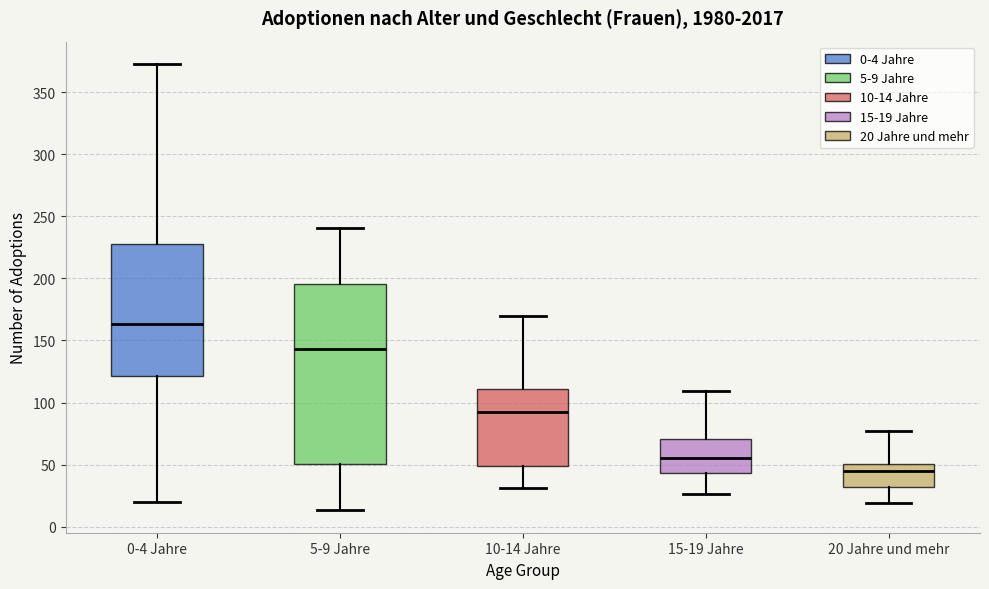

Reading left to right, transcribe this box plot: for each box, give where its median line is, the range the box spans, and where its two whiskers end, as read against the y-axis. The values are not printed on the chart, so give them approximately, as read against the axis.

0-4 Jahre: median 165, box 120 to 230, whiskers 20 to 375
5-9 Jahre: median 145, box 50 to 195, whiskers 15 to 240
10-14 Jahre: median 95, box 50 to 110, whiskers 30 to 170
15-19 Jahre: median 55, box 45 to 70, whiskers 25 to 110
20 Jahre und mehr: median 45, box 30 to 50, whiskers 20 to 75